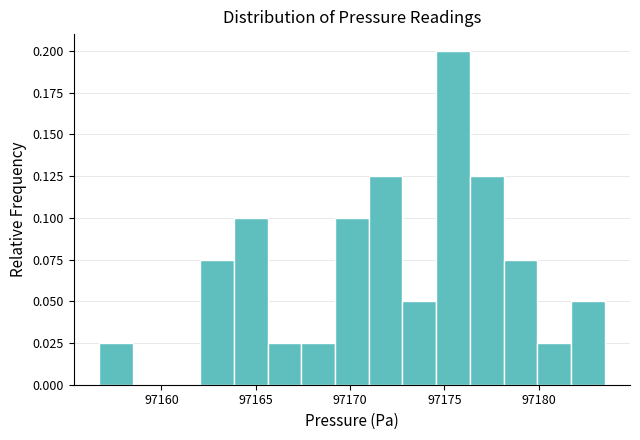

Read against the x-axis, roughly where is the centre of the tallest bar?

97175.5